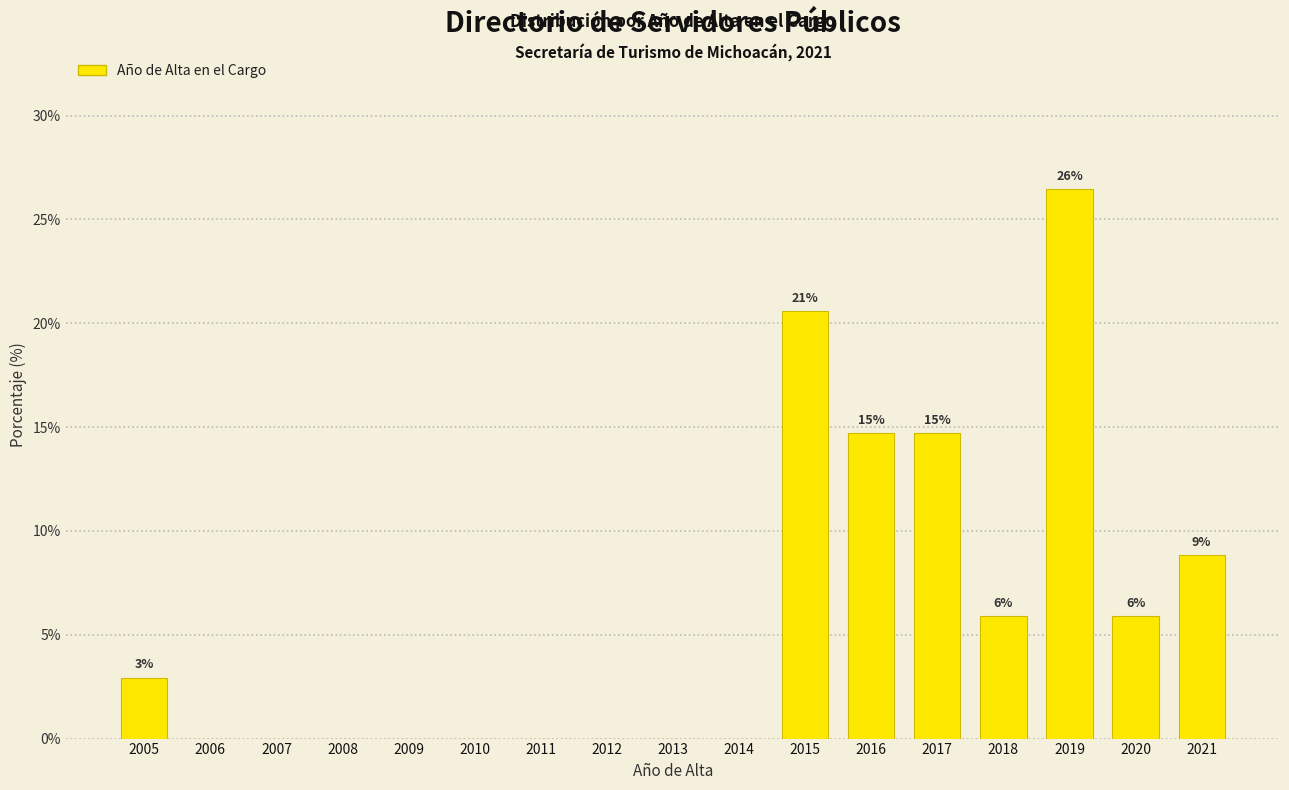

Reading left to right, transcribe all the data shown in this chart.

2005=2.9	2006=0.0	2007=0.0	2008=0.0	2009=0.0	2010=0.0	2011=0.0	2012=0.0	2013=0.0	2014=0.0	2015=20.6	2016=14.7	2017=14.7	2018=5.9	2019=26.5	2020=5.9	2021=8.8